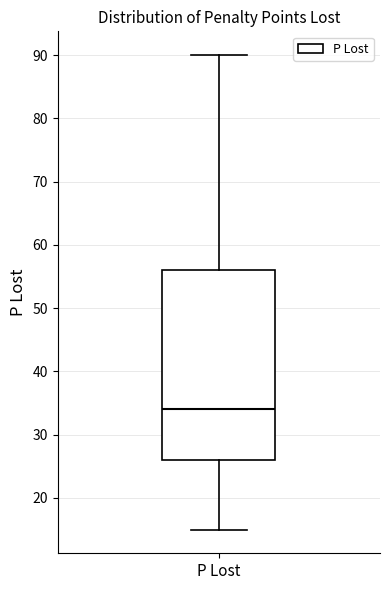

Transcribe this box plot: give where the median line is, the range the box spans, and where the two whiskers end, as read against the y-axis. The values are not printed on the chart, so give them approximately, as read against the axis.

median 34, box 26 to 56, whiskers 15 to 90